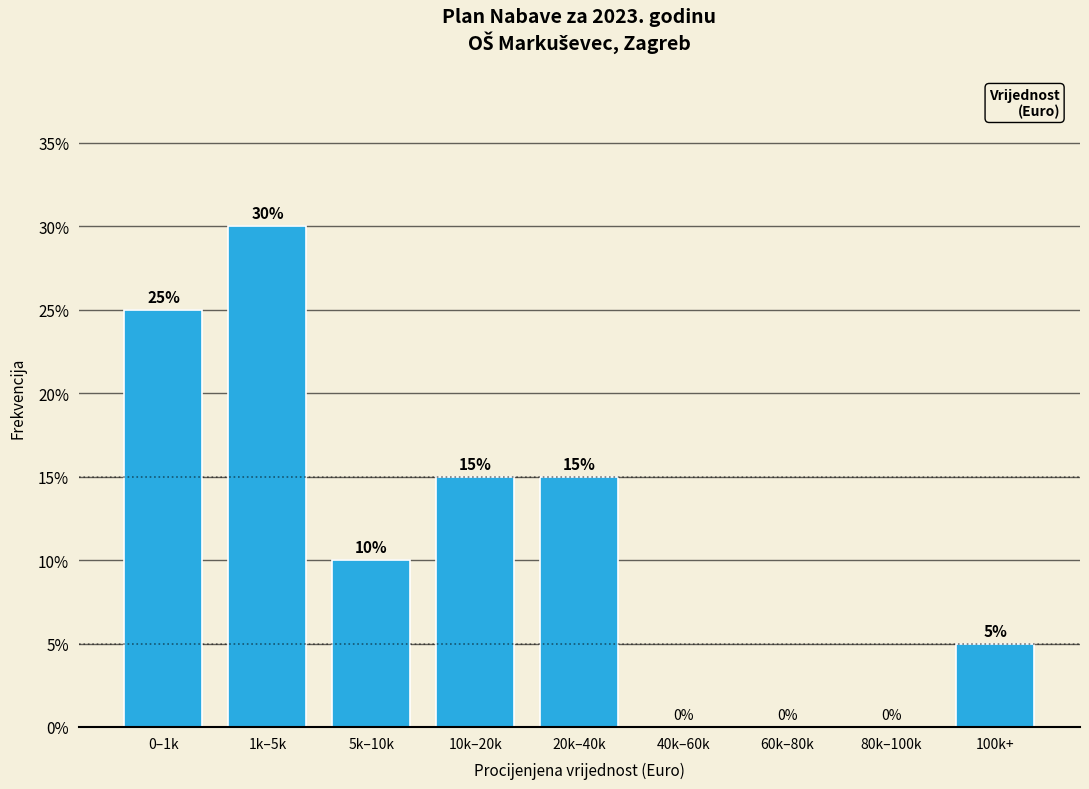

Reading left to right, list all the values displayed in this chart.

0–1k=25	1k–5k=30	5k–10k=10	10k–20k=15	20k–40k=15	40k–60k=0	60k–80k=0	80k–100k=0	100k+=5